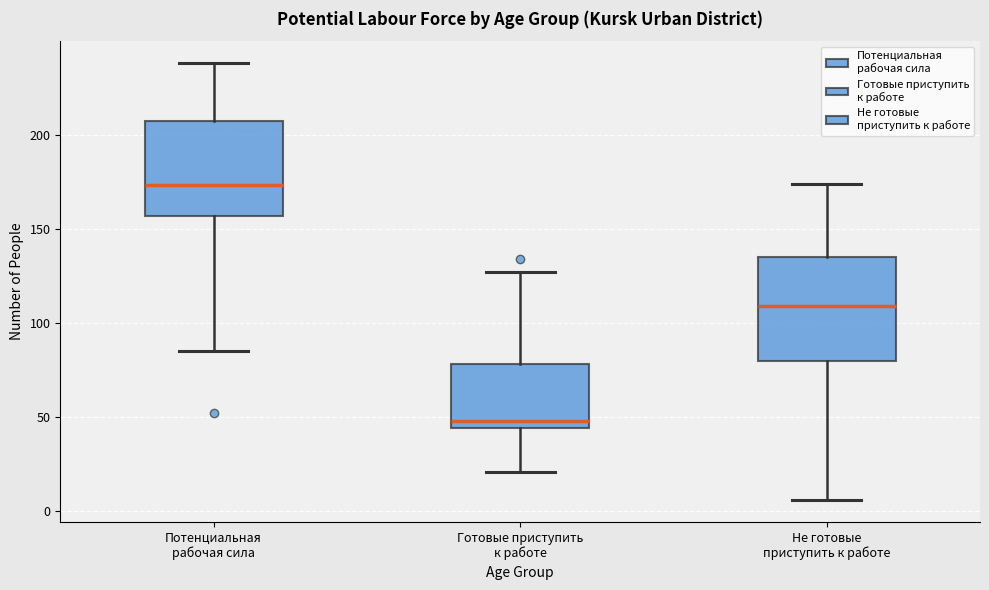

Which box is the tallest, from its lower edge to its upper edge?

Не готовые приступить к работе